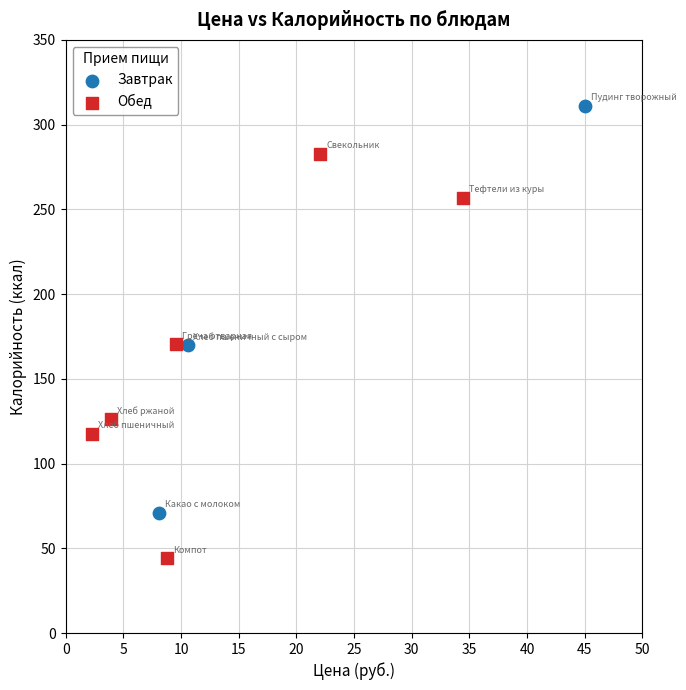

Which series reaches the maximum Y coordinate?

Завтрак